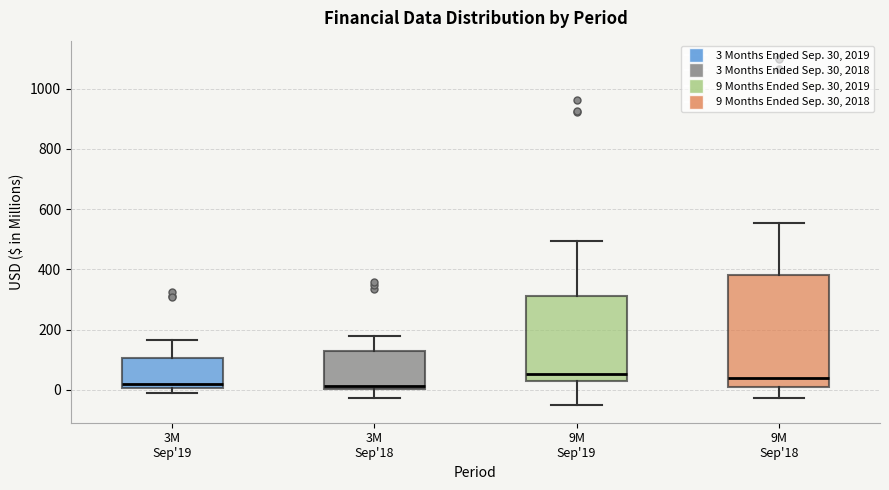

Reading left to right, read every box against the y-axis: the position of its median line, the range the box covers, and the ends of its whiskers. The values are not printed on the chart, so give them approximately, as read against the axis.

3M Sep'19: median 20, box 0 to 100, whiskers 0 (just below the box's lower edge) to 160
3M Sep'18: median 20, box 0 to 120, whiskers -20 to 180
9M Sep'19: median 60, box 20 to 320, whiskers -60 to 500
9M Sep'18: median 40, box 0 to 380, whiskers -20 to 560